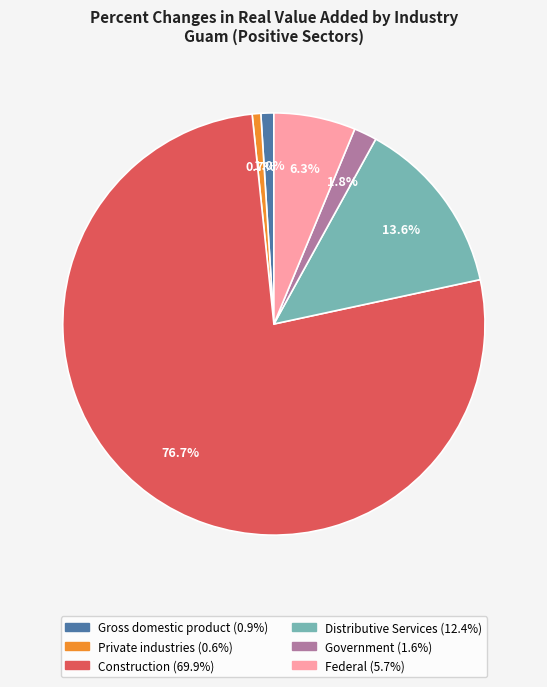

Is there a majority slice in this chart?

Yes